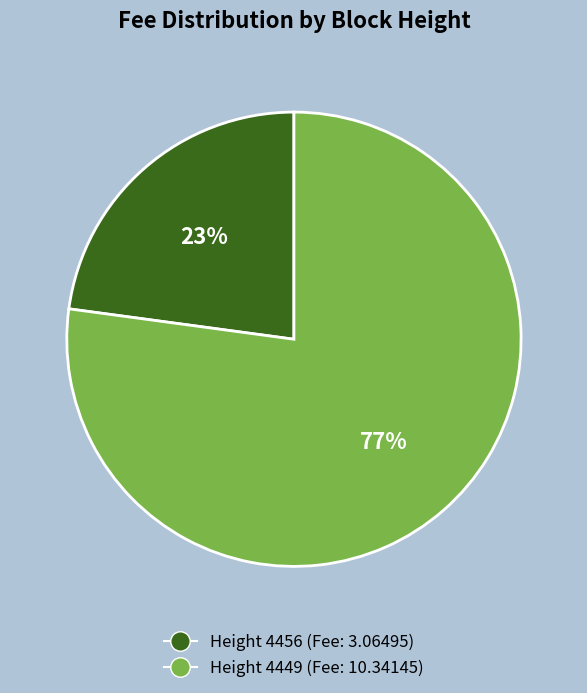

To the nearest percent, what percentage of the pie is Height 4449 (Fee: 10.34145)?

77%